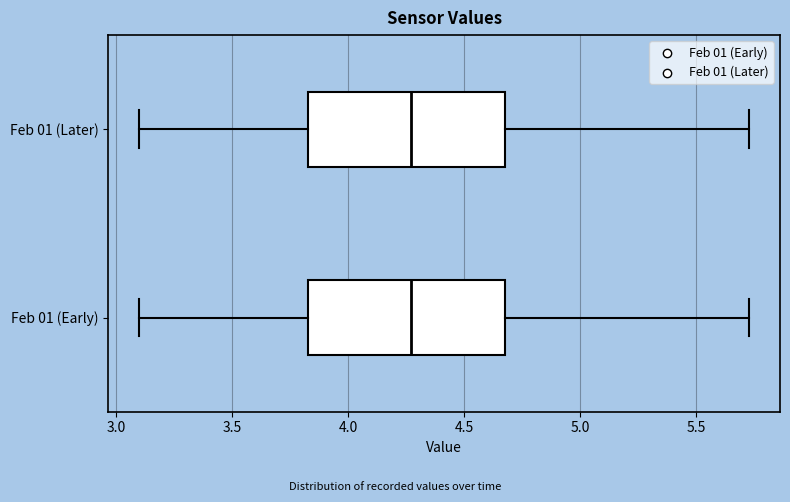

Where is the right edge of the box for Feb 01 (Later) on the x-axis? The values are not printed on the chart, so give them approximately, as read against the axis.

4.70